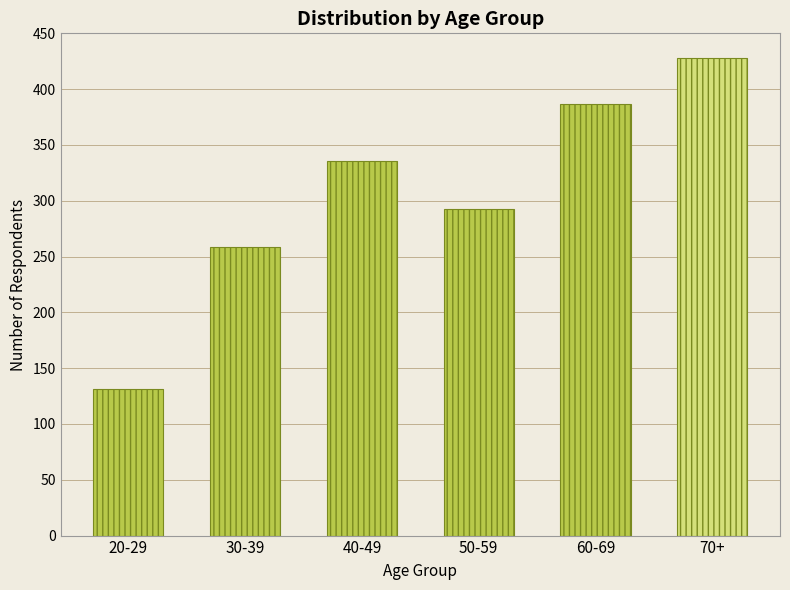

Reading right to left, what are all the values shown in this chart?

428	387	293	336	259	131